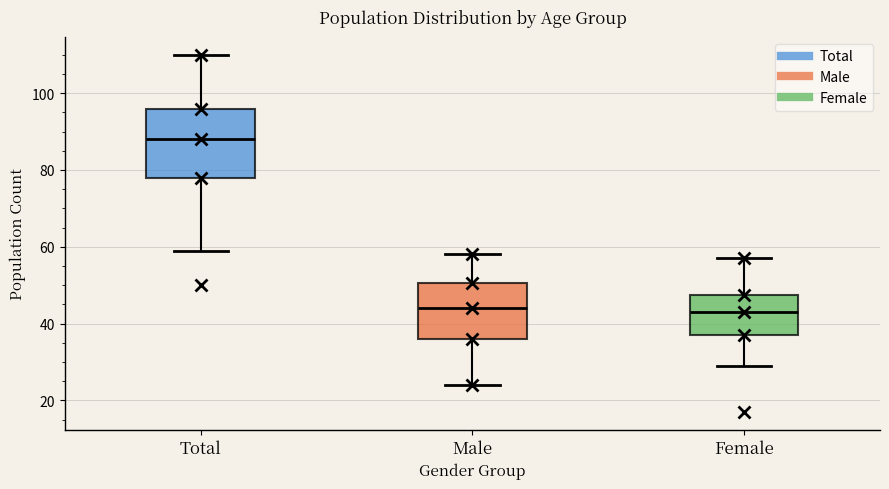

Reading left to right, transcribe this box plot: for each box, give where its median line is, the range the box spans, and where its two whiskers end, as read against the y-axis. The values are not printed on the chart, so give them approximately, as read against the axis.

Total: median 88, box 78 to 96, whiskers 60 to 110
Male: median 44, box 36 to 50, whiskers 24 to 58
Female: median 44, box 38 to 48, whiskers 30 to 58